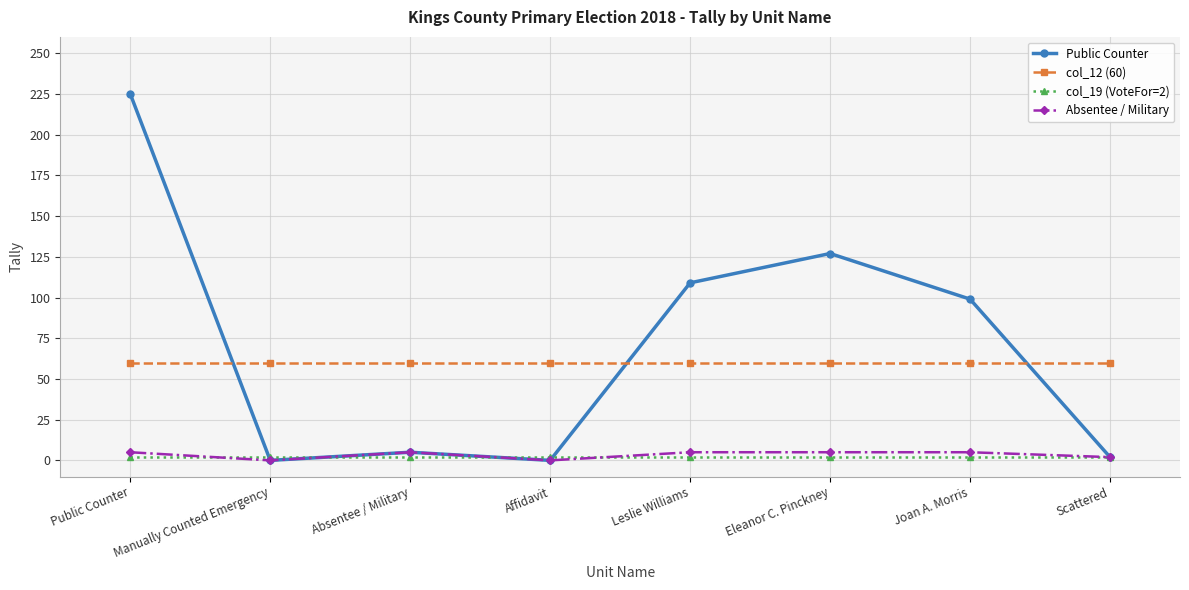

True or false: Public Counter has more than 0 points higher than both neighbors.

True